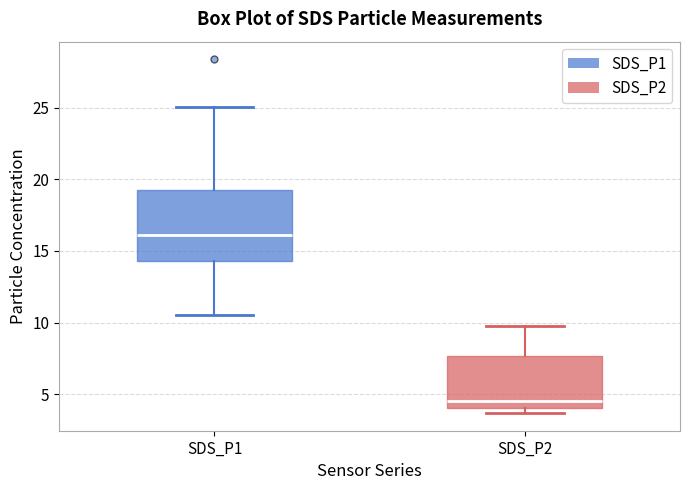

Which box's median line is the lowest?

SDS_P2